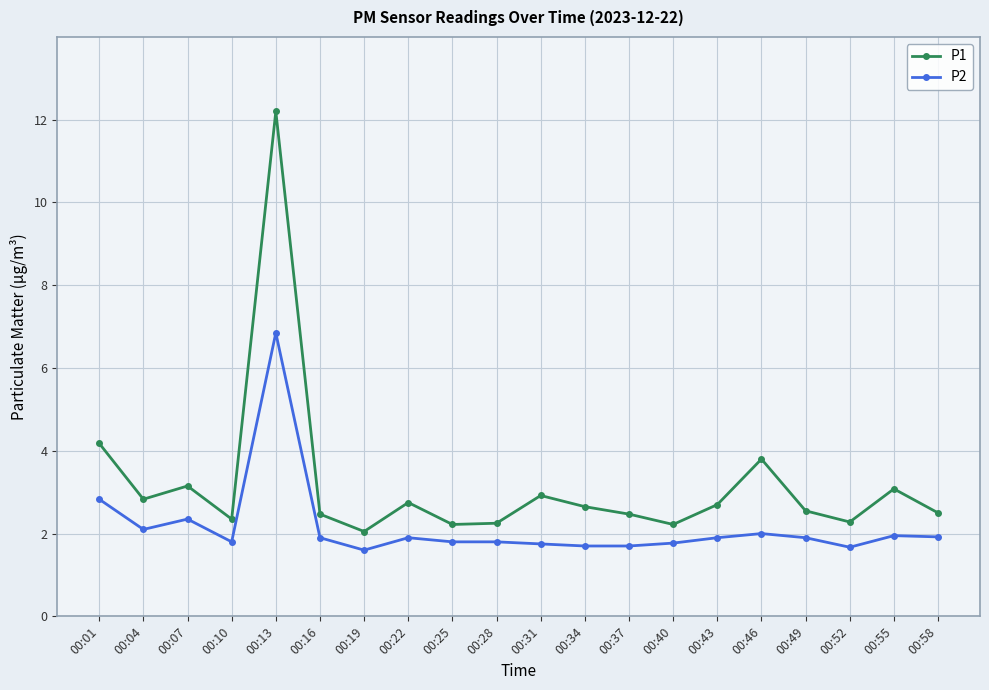

What is the sum of all P1 values?

63.6